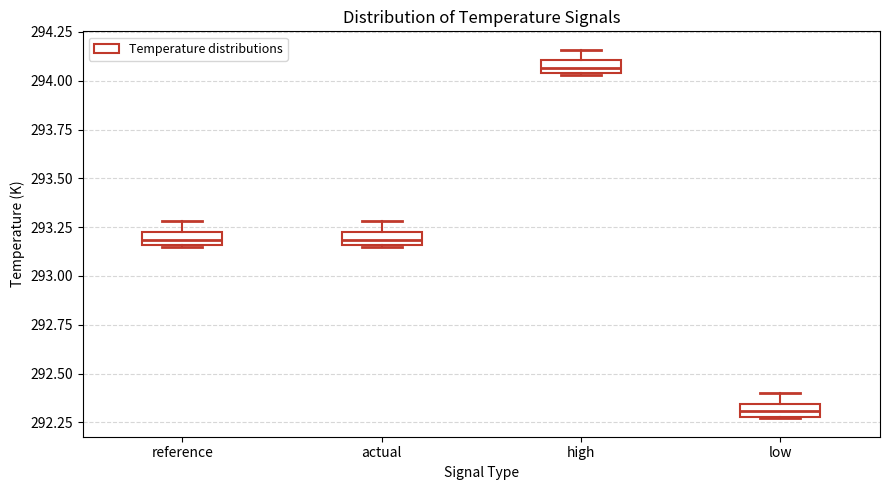

Where does the upper whisker of the box for high end on the y-axis? The values are not printed on the chart, so give them approximately, as read against the axis.

294.15